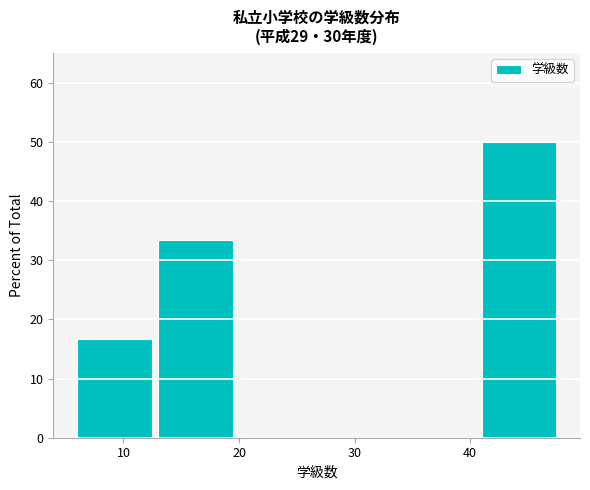

How tall is the bar that spans 6 to 13 on the x-axis? The values are not printed on the chart, so give them approximately, as read against the axis.

17